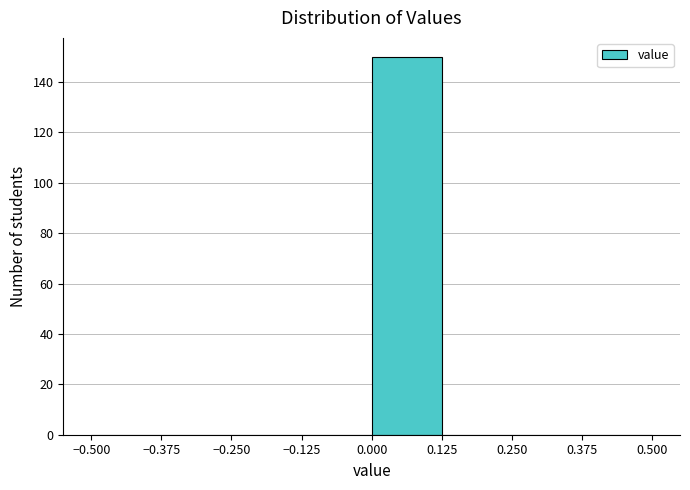

Which range on the x-axis has the tallest bar?

0.000 to 0.125